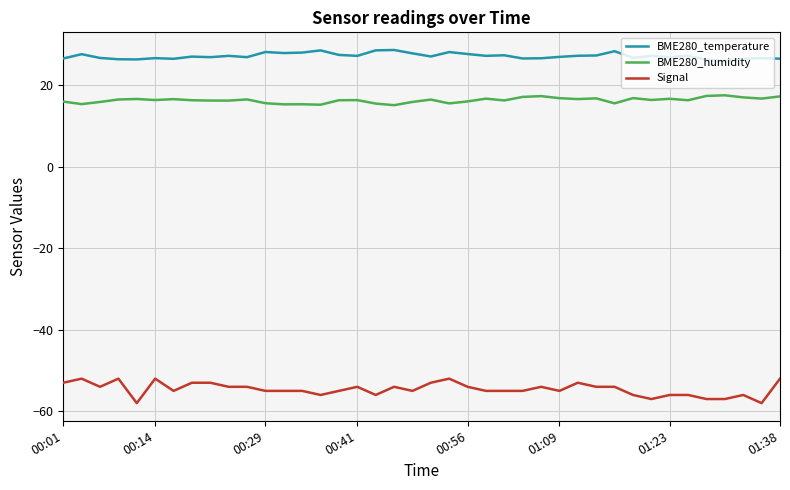

Which series has the widest spread of values?

Signal